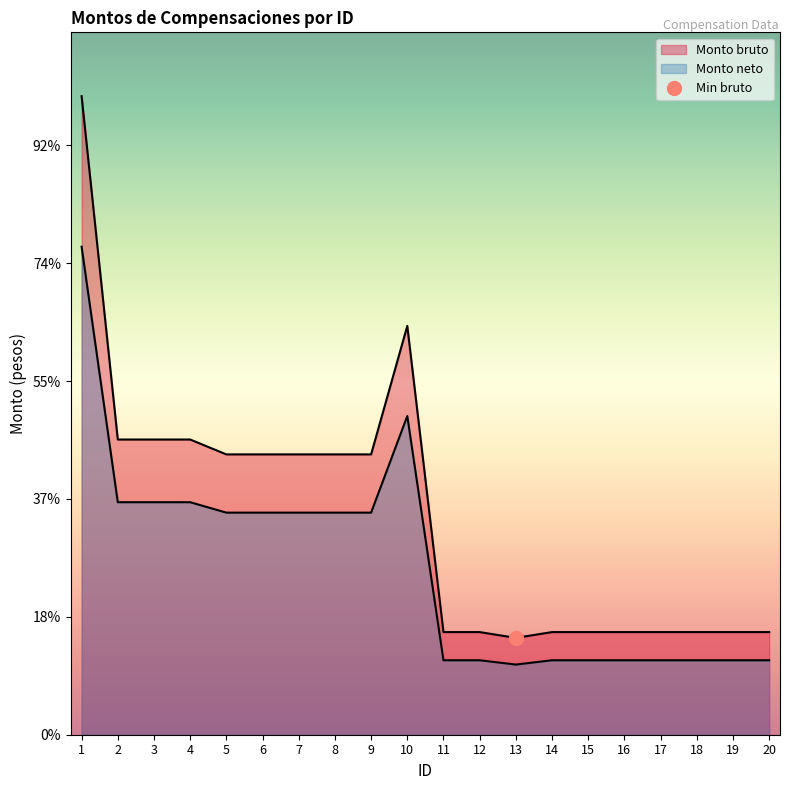

What is the value of the Monto neto point at the 12th from the left?

3158.0